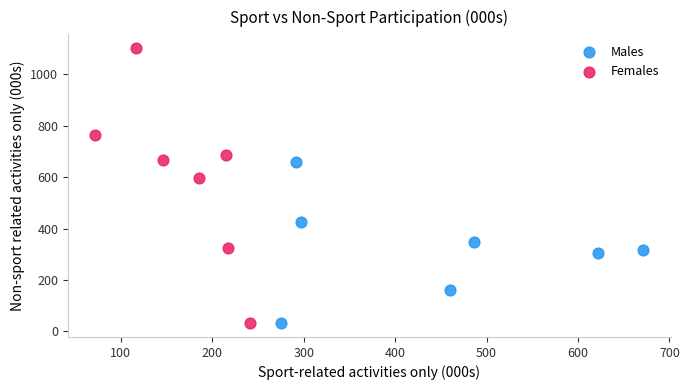

Which series has the largest Y range (max minus min)?

Females